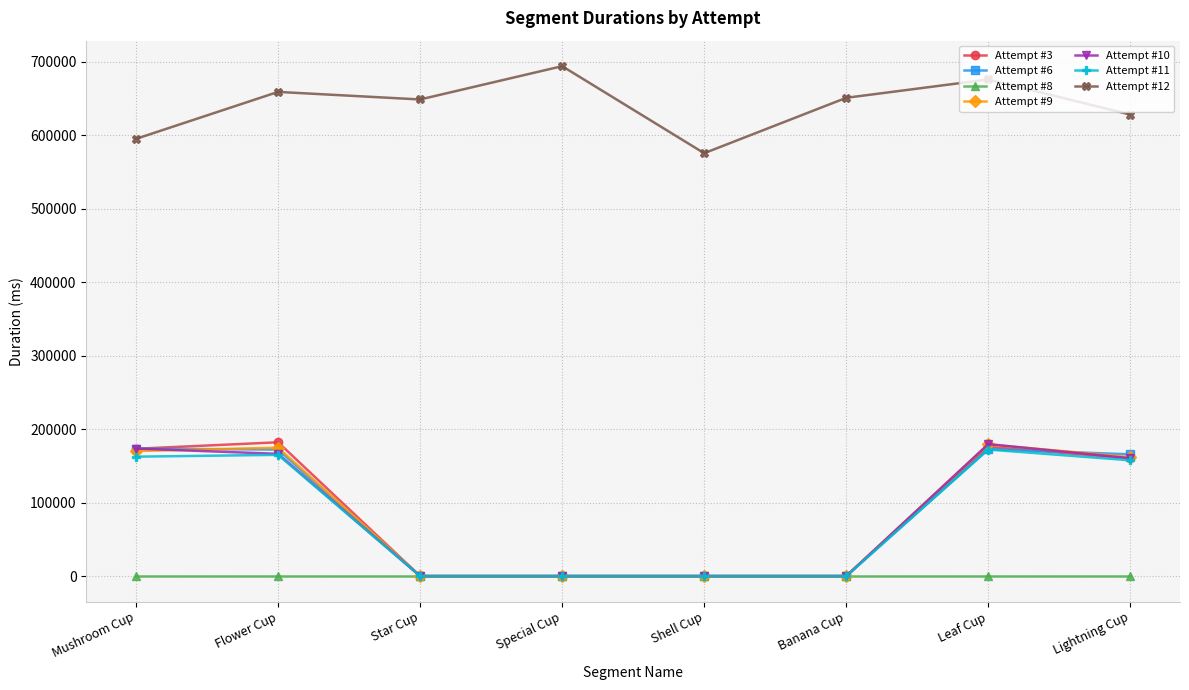

True or false: Attempt #9 and Attempt #12 cross at least once.

False